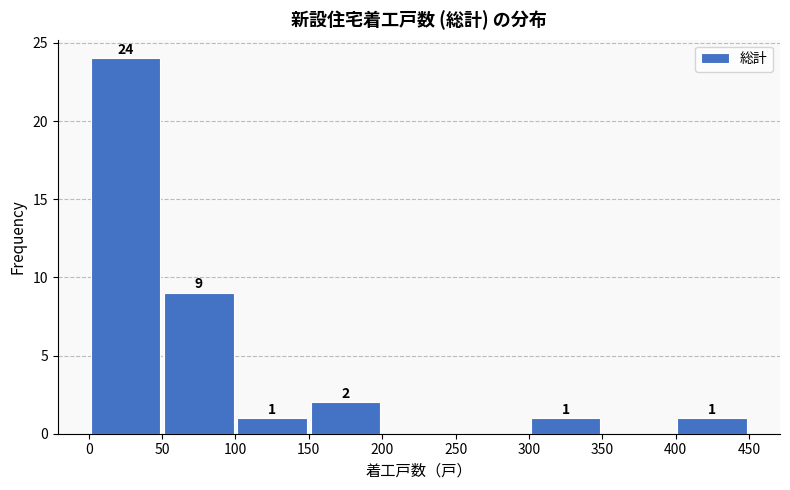

Which range on the x-axis has the tallest bar?

0 to 50